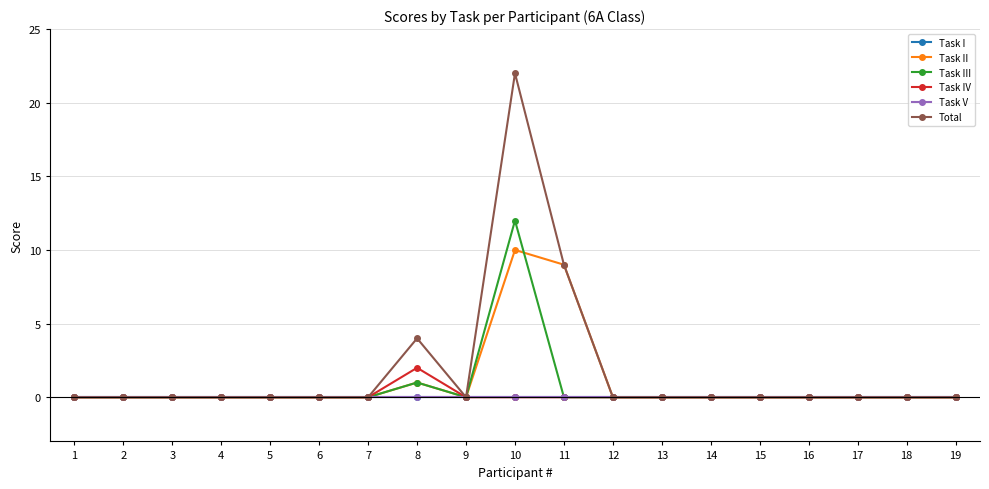

Does the chart have visible grid lines?

Yes